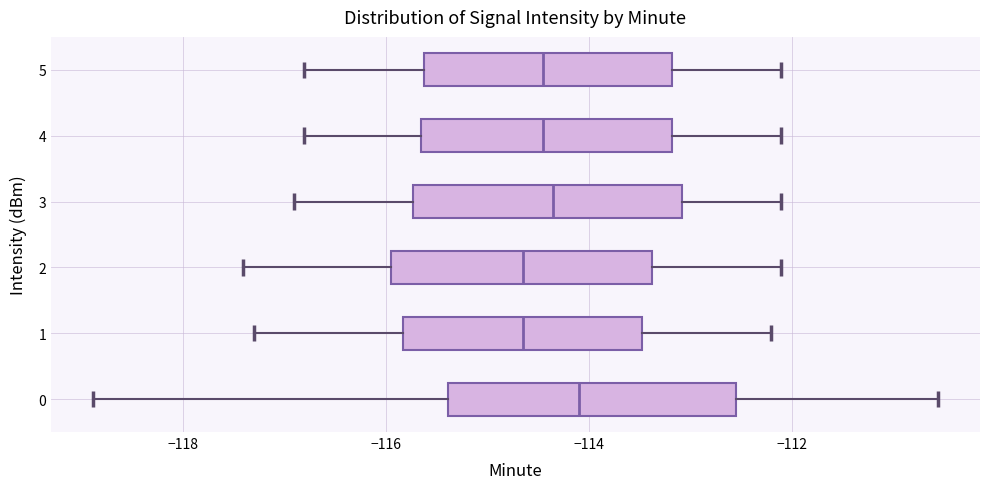

Where does the median line of the box at y = 1 sit on the x-axis? The values are not printed on the chart, so give them approximately, as read against the axis.

-114.6